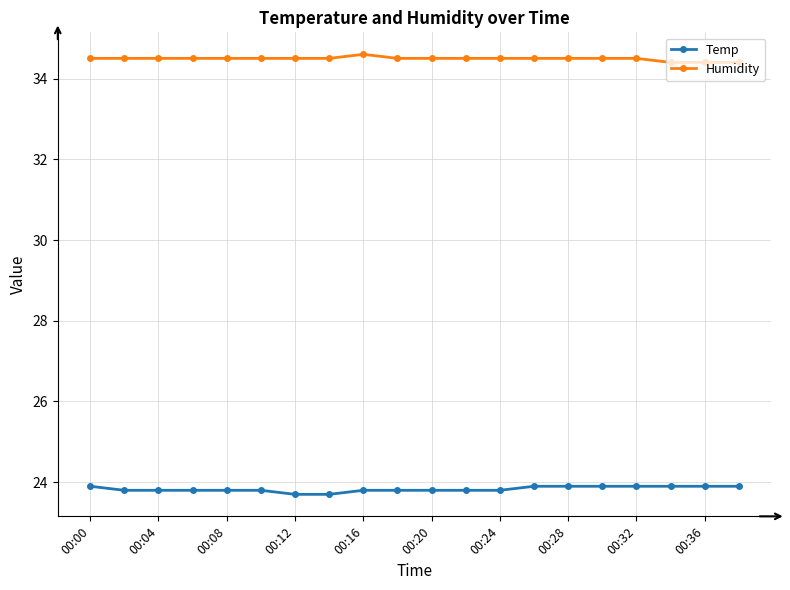

How many lines are shown in the chart?

2